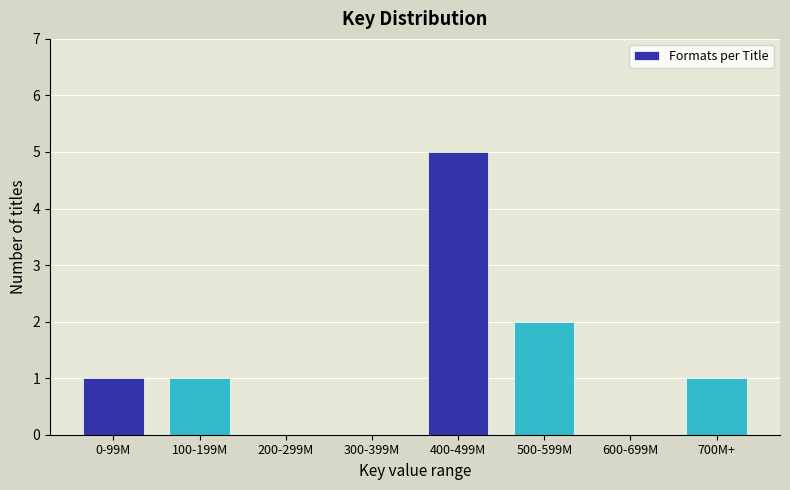

Reading left to right, what are all the values shown in this chart?

0-99M=1	100-199M=1	200-299M=0	300-399M=0	400-499M=5	500-599M=2	600-699M=0	700M+=1